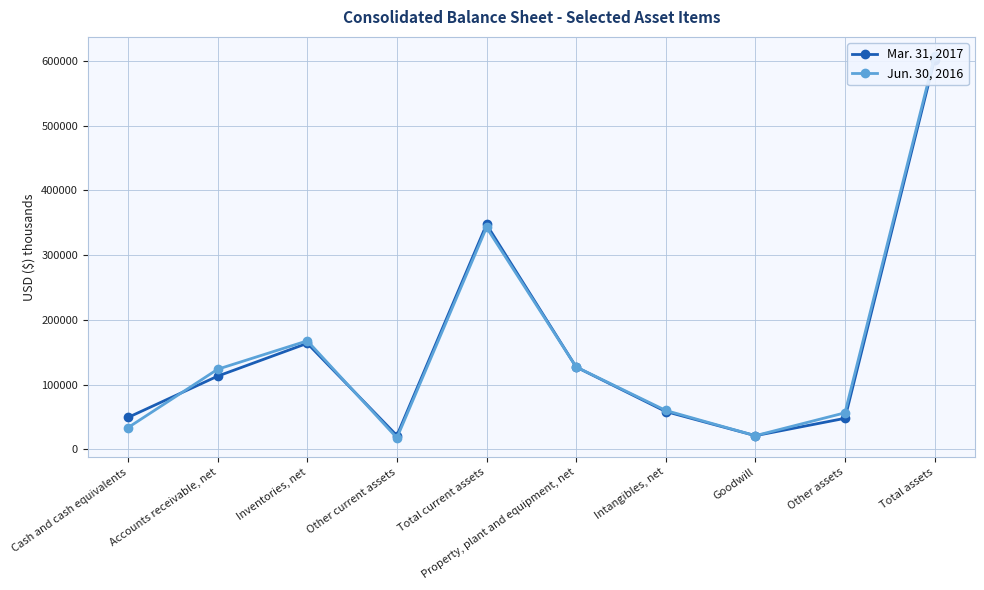

In Jun. 30, 2016, how many points are higher than both neighbors (excluding endpoints)?

2